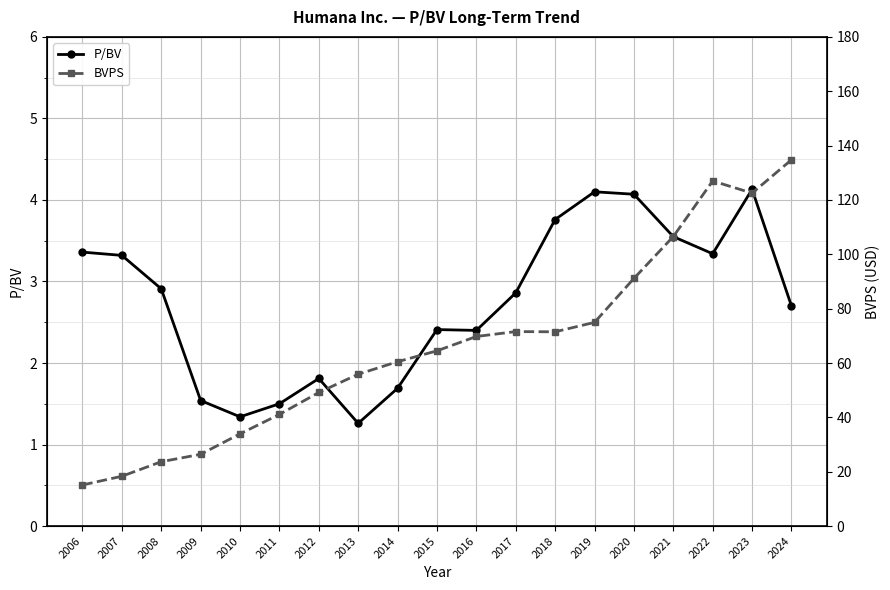

What is the average value of the P/BV series?

2.7